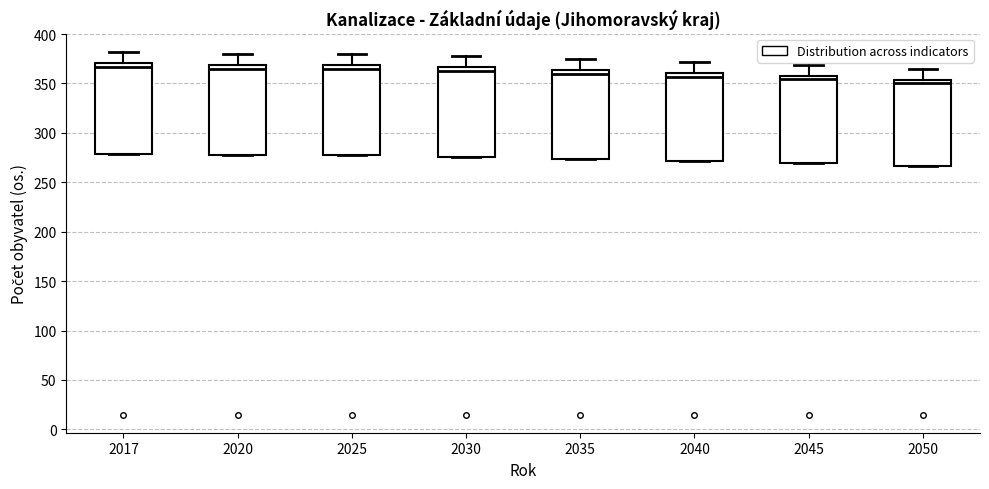

Where does the upper whisker of the box at x = 2017 end on the y-axis? The values are not printed on the chart, so give them approximately, as read against the axis.

380